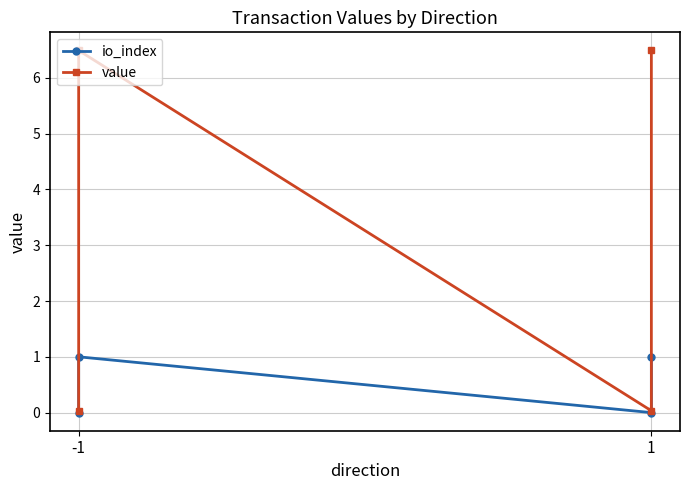

True or false: io_index has a value of 1.0 at -1.

True